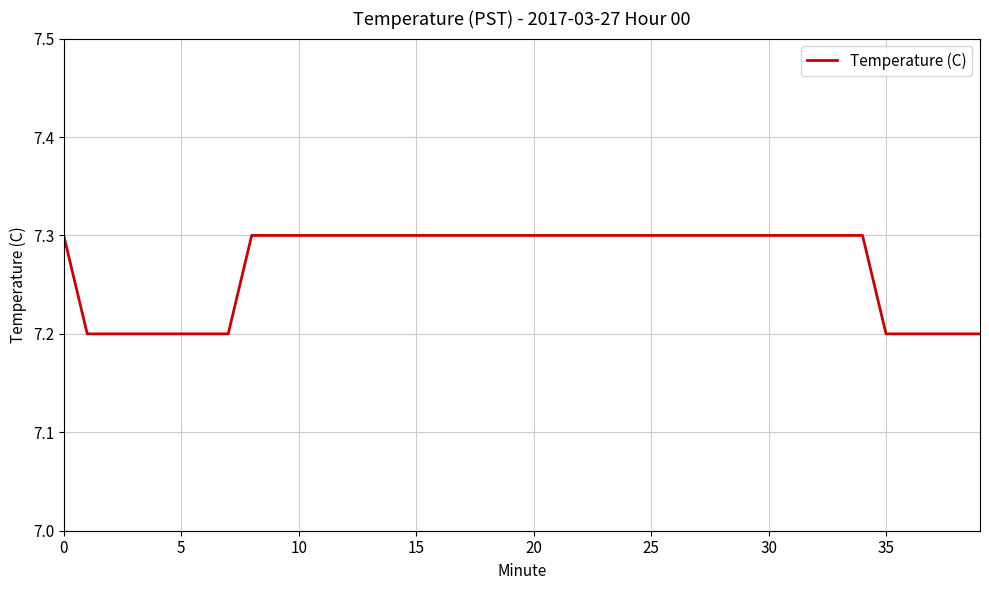

What is the greatest value displayed?

7.3